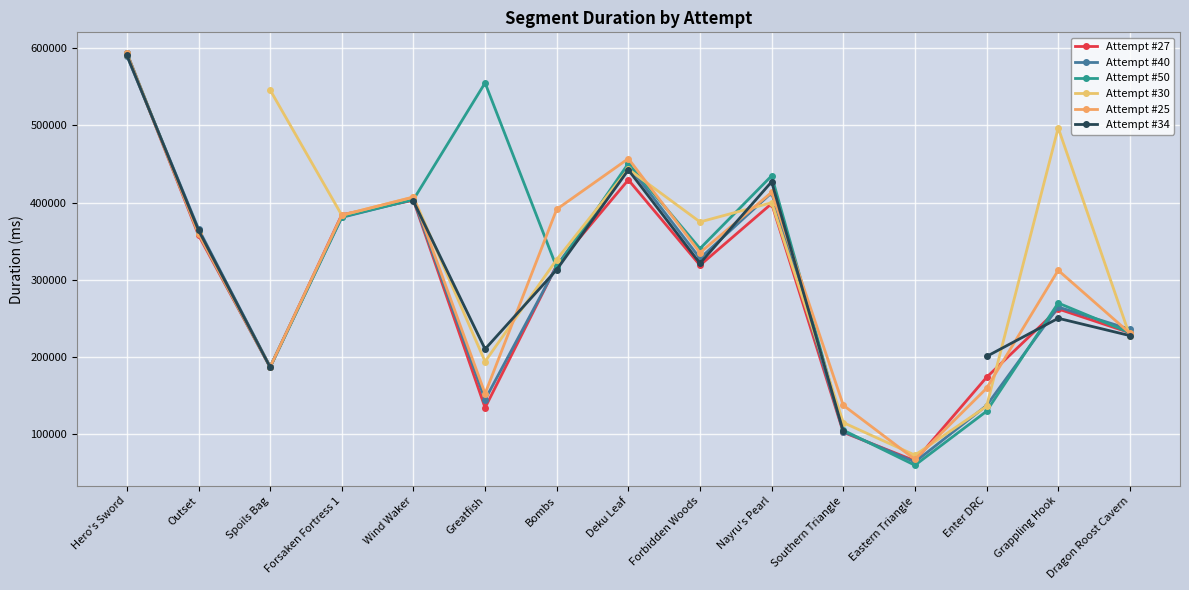

True or false: Attempt #25 and Attempt #50 cross at least once.

True